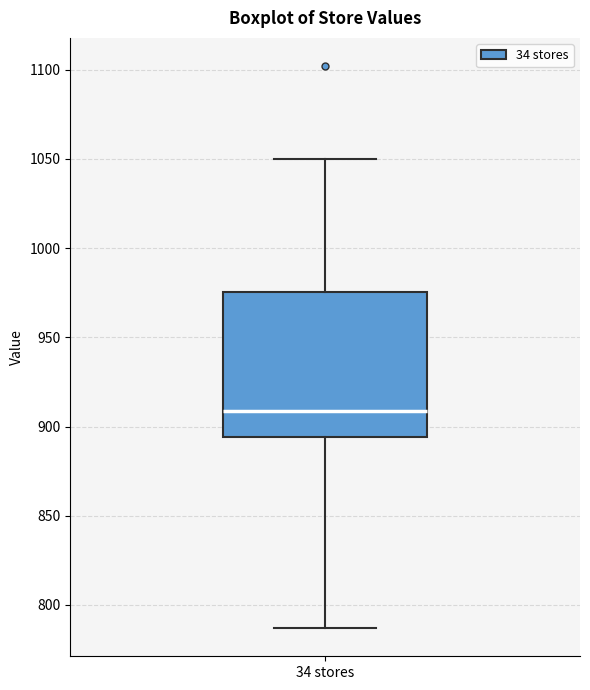

Read this box plot against the y-axis: the position of the median line, the range covered by the box, and the ends of both whiskers. The values are not printed on the chart, so give them approximately, as read against the axis.

median 910, box 895 to 975, whiskers 785 to 1050